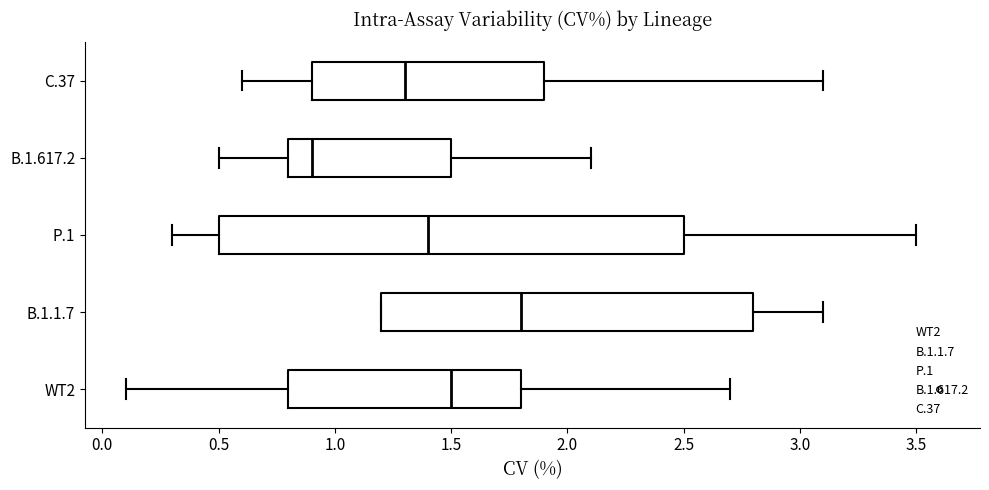

Where does the median line of the box for B.1.1.7 sit on the x-axis? The values are not printed on the chart, so give them approximately, as read against the axis.

1.8